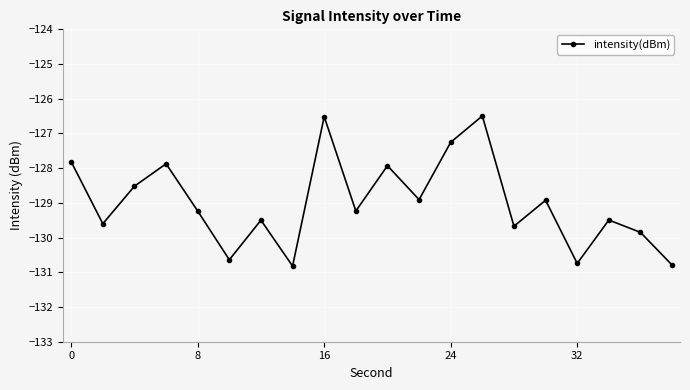

What is the smallest value displayed?

-130.8